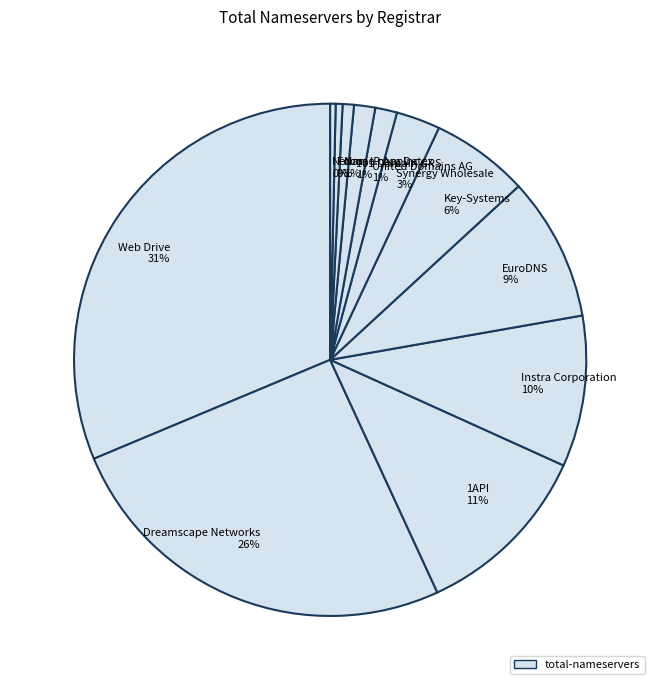

Combined, do Instra Corporation and Focus IP AppDetex account for over 50%?

No